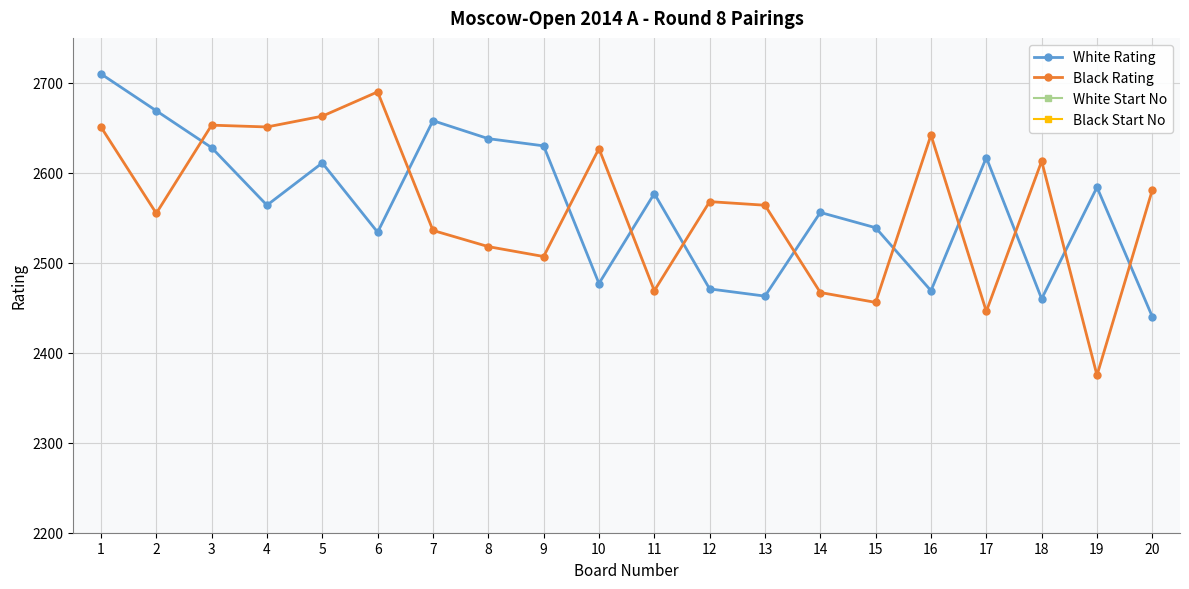

Between which two adjacent categories do White Start No and Black Start No first intersect?

2 and 3